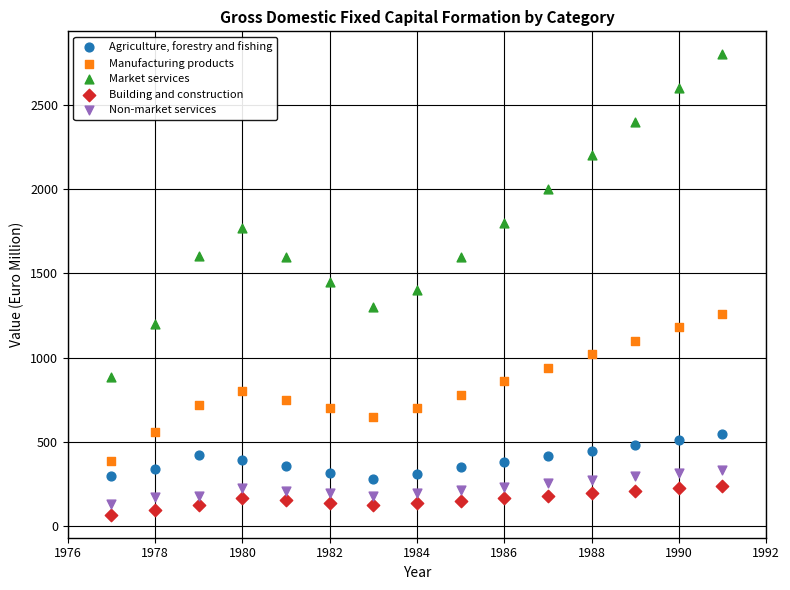

Which series reaches the maximum Y coordinate?

Market services